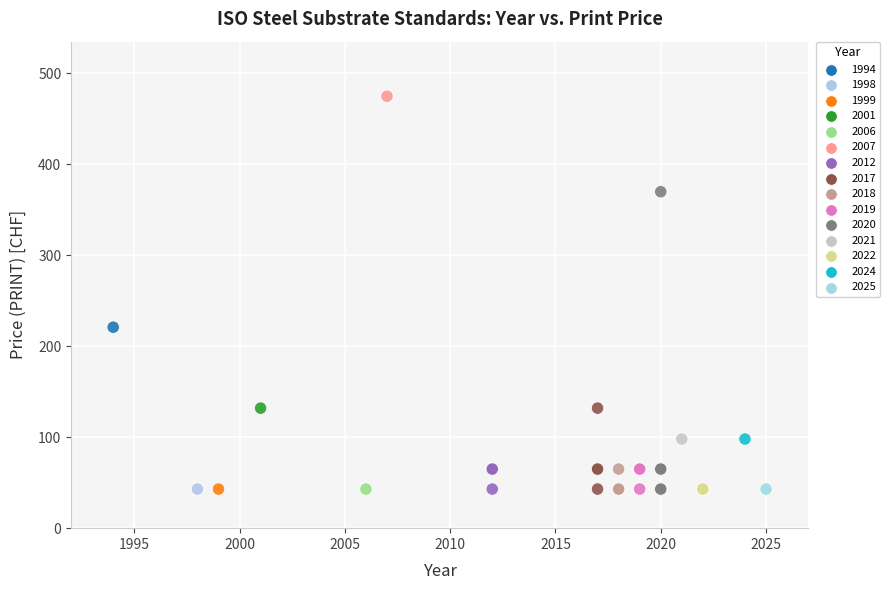

What Y value in the scatter plot is closest to 259?

221